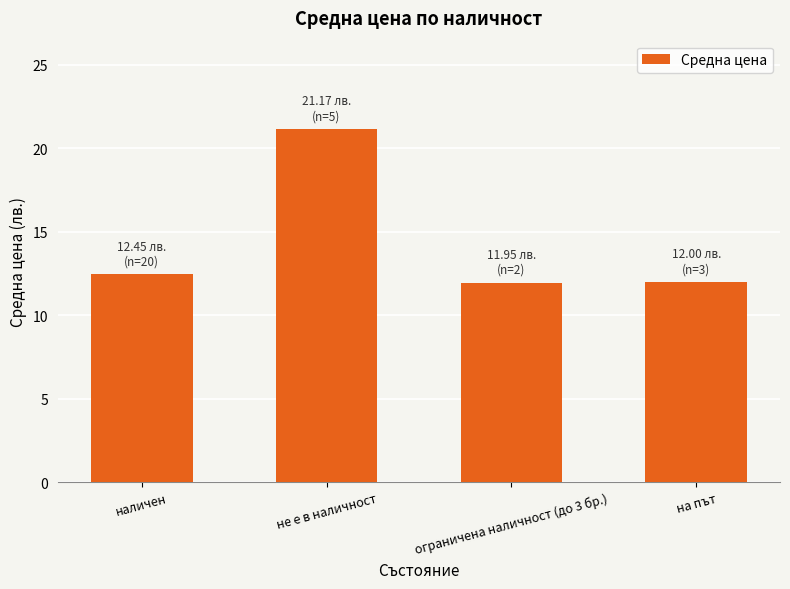

What is the change in value from не е в наличност to ограничена наличност (до 3 бр.)?

-9.2